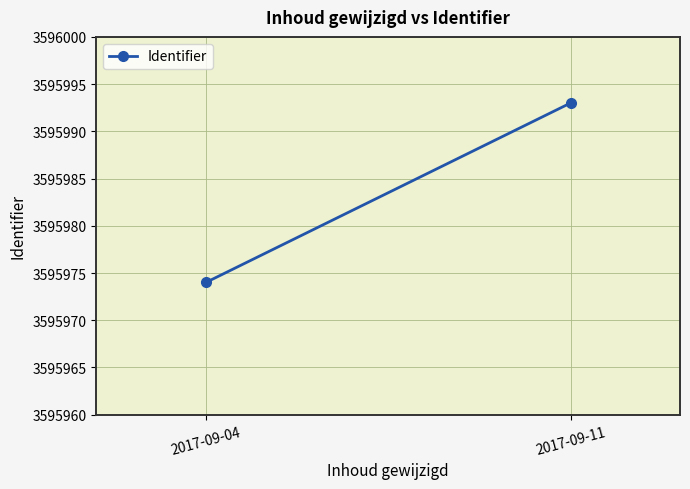

Reading left to right, list all the values displayed in this chart.

2017-09-04=3595974	2017-09-11=3595993